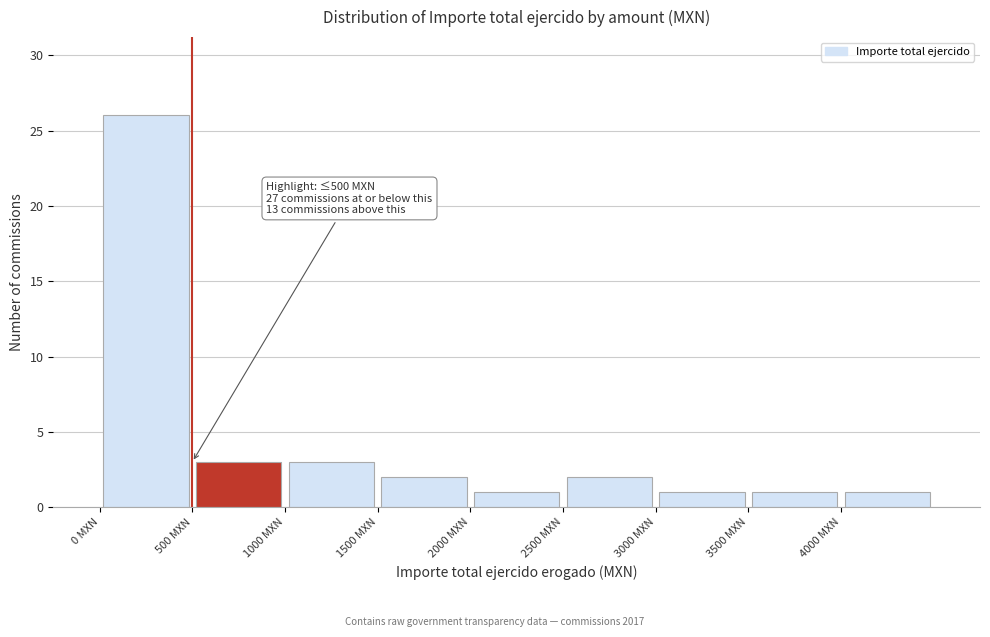

Over which range of the x-axis is the bar tallest?

0 to 500